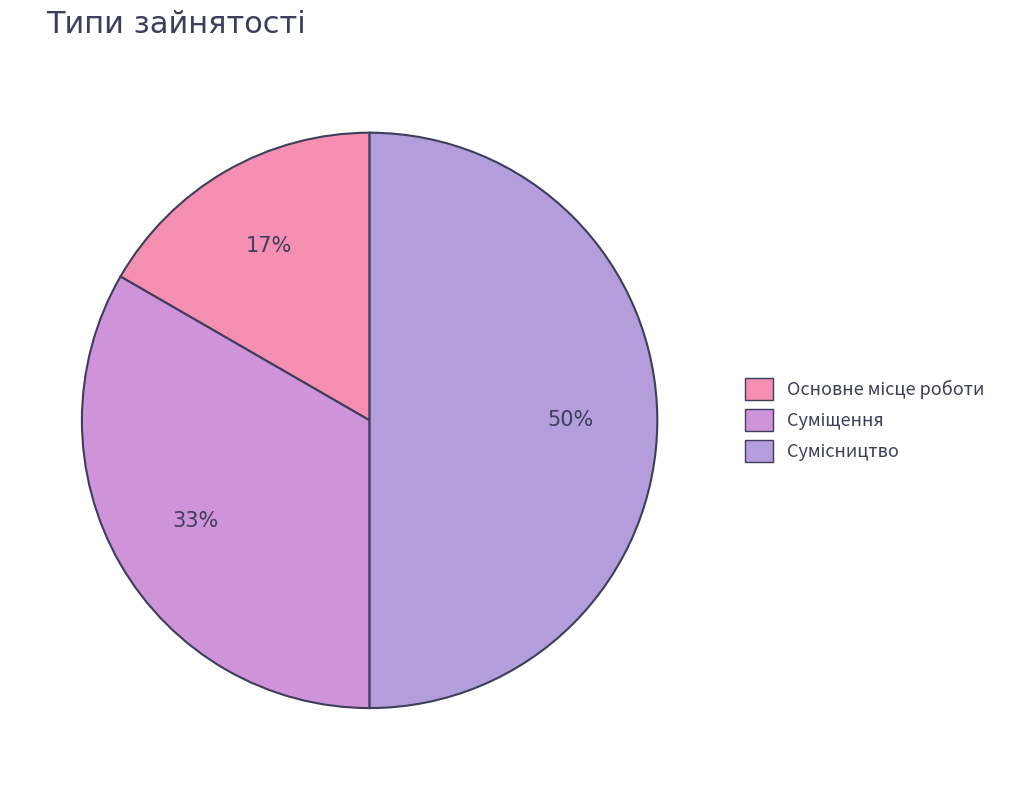

To the nearest percent, what is the average slice percentage?

33%